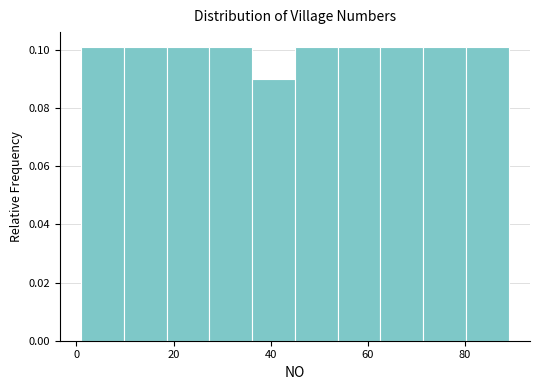

How tall is the bar that spans 62.6 to 71.4 on the x-axis? Neither the bar edges nor the heights are printed on the chart, so give them approximately, as read against the axes.

0.102